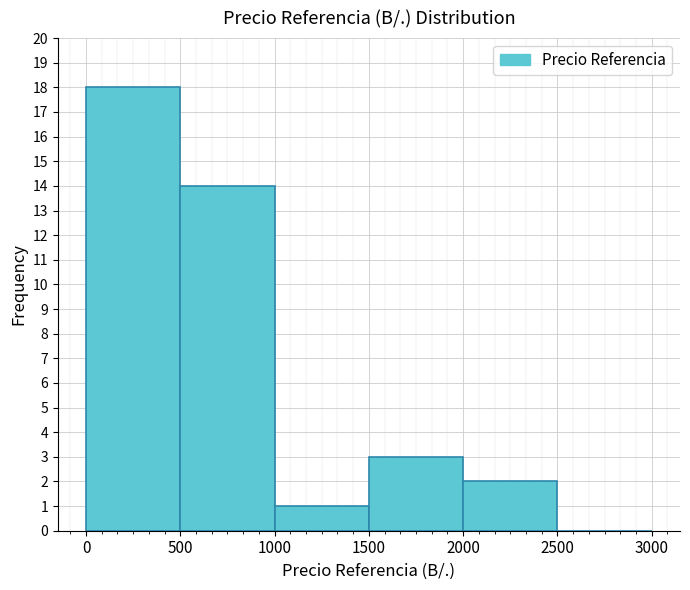

Reading left to right, list every bar in this chart as the range it spans on the x-axis followed by its height. The values are not printed on the chart, so give them approximately, as read against the axis.

0 to 500: 18
500 to 1000: 14
1000 to 1500: 1
1500 to 2000: 3
2000 to 2500: 2
2500 to 3000: 0